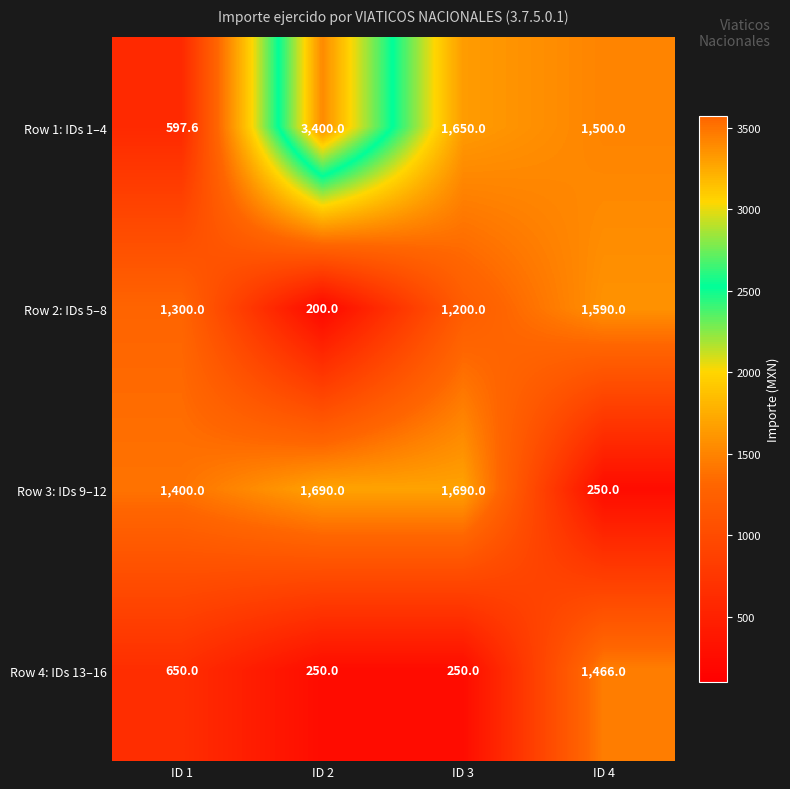

Count the number of categories in the chart.

4